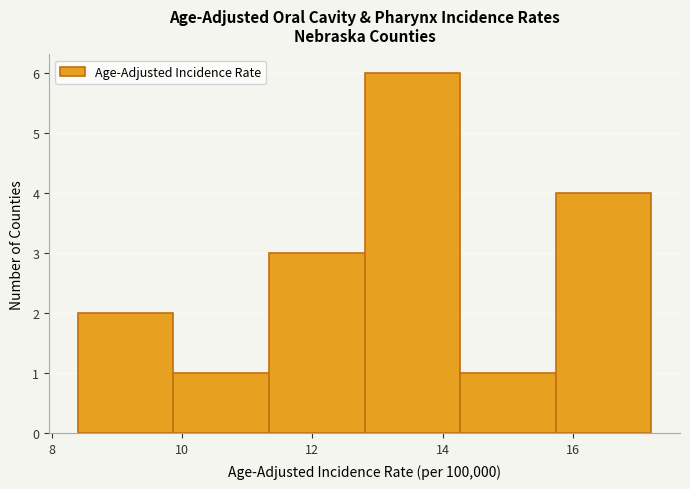

Over which range of the x-axis is the bar tallest?

12.8 to 14.2